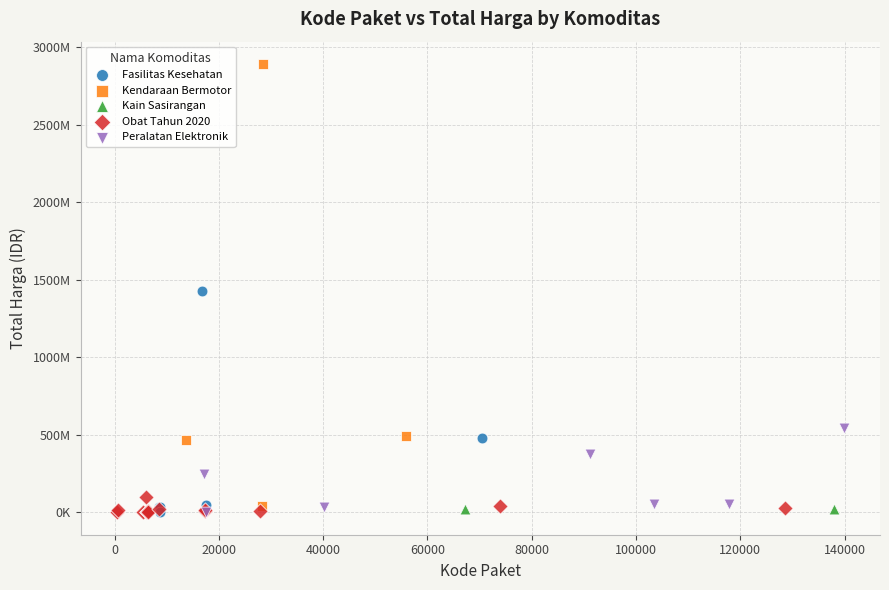

Which series has the widest spread of Y values?

Kendaraan Bermotor